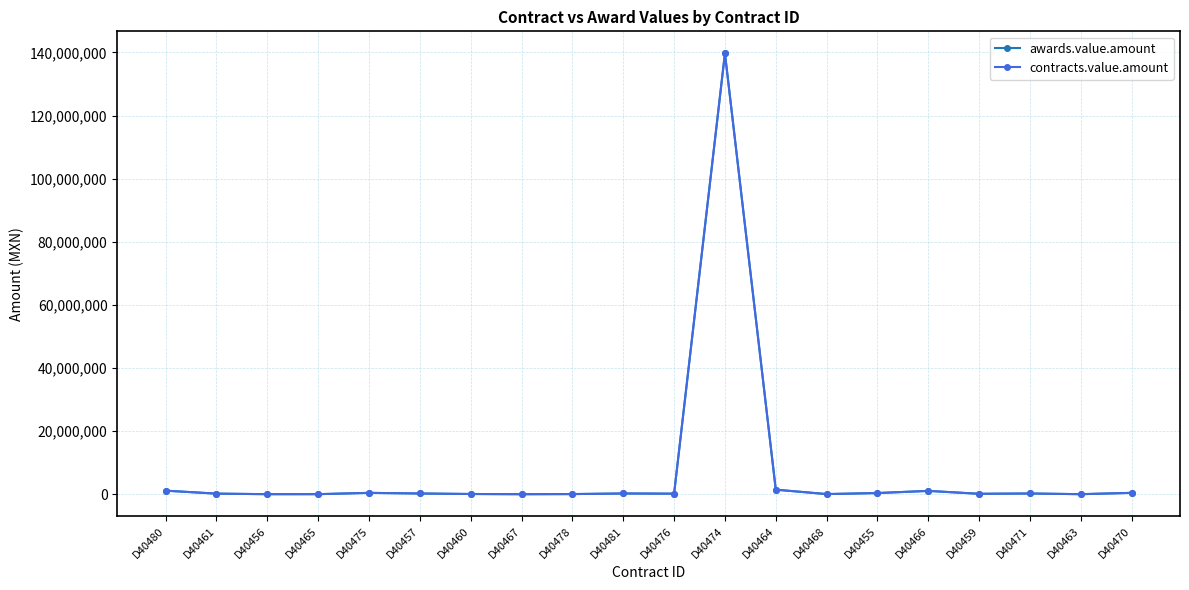

Does the chart have visible grid lines?

Yes